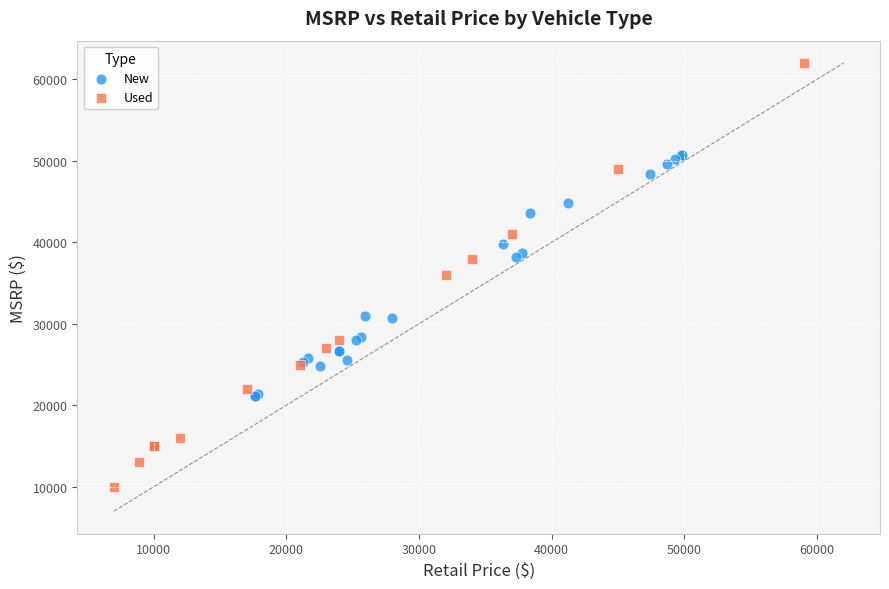

Which series has the widest spread of Y values?

Used